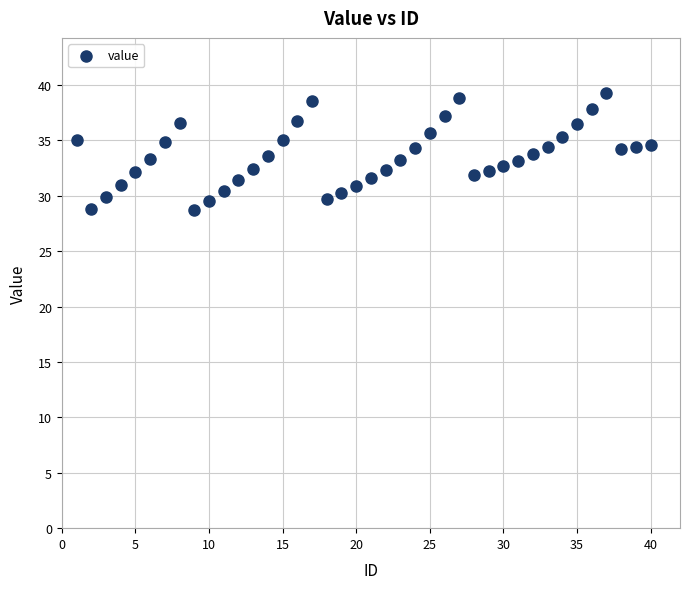

What is the range of Y values (max minus min)?

10.5